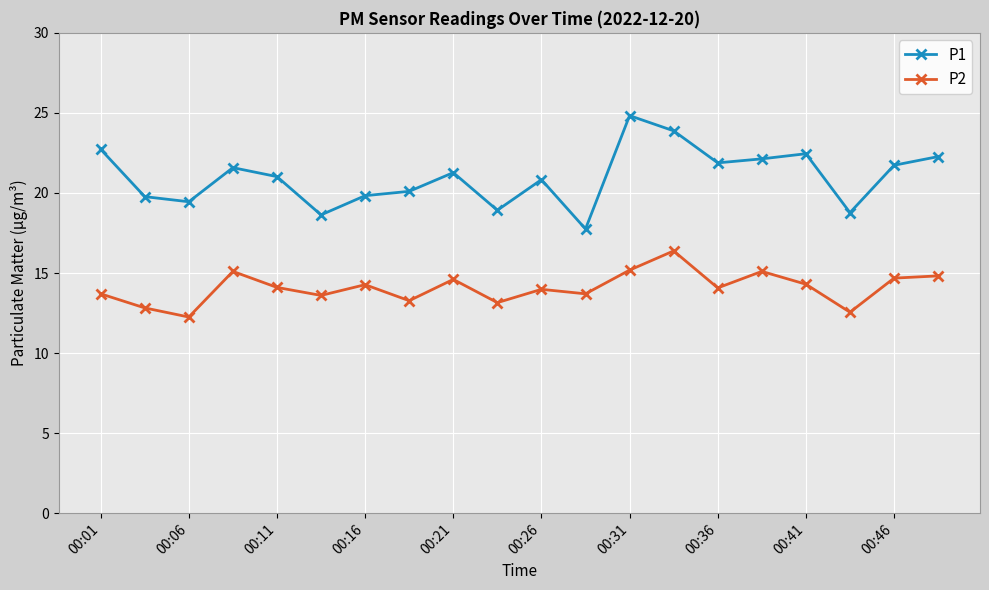

What is the maximum value shown in the chart?

24.8